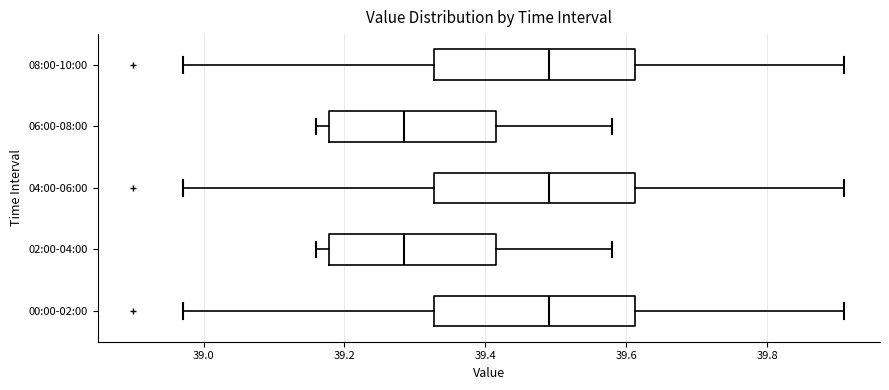

Reading bottom to top, transcribe this box plot: for each box, give where its median line is, the range the box spans, and where its two whiskers end, as read against the x-axis. The values are not printed on the chart, so give them approximately, as read against the axis.

00:00-02:00: median 39.50, box 39.32 to 39.62, whiskers 38.98 to 39.92
02:00-04:00: median 39.28, box 39.18 to 39.42, whiskers 39.16 to 39.58
04:00-06:00: median 39.50, box 39.32 to 39.62, whiskers 38.98 to 39.92
06:00-08:00: median 39.28, box 39.18 to 39.42, whiskers 39.16 to 39.58
08:00-10:00: median 39.50, box 39.32 to 39.62, whiskers 38.98 to 39.92